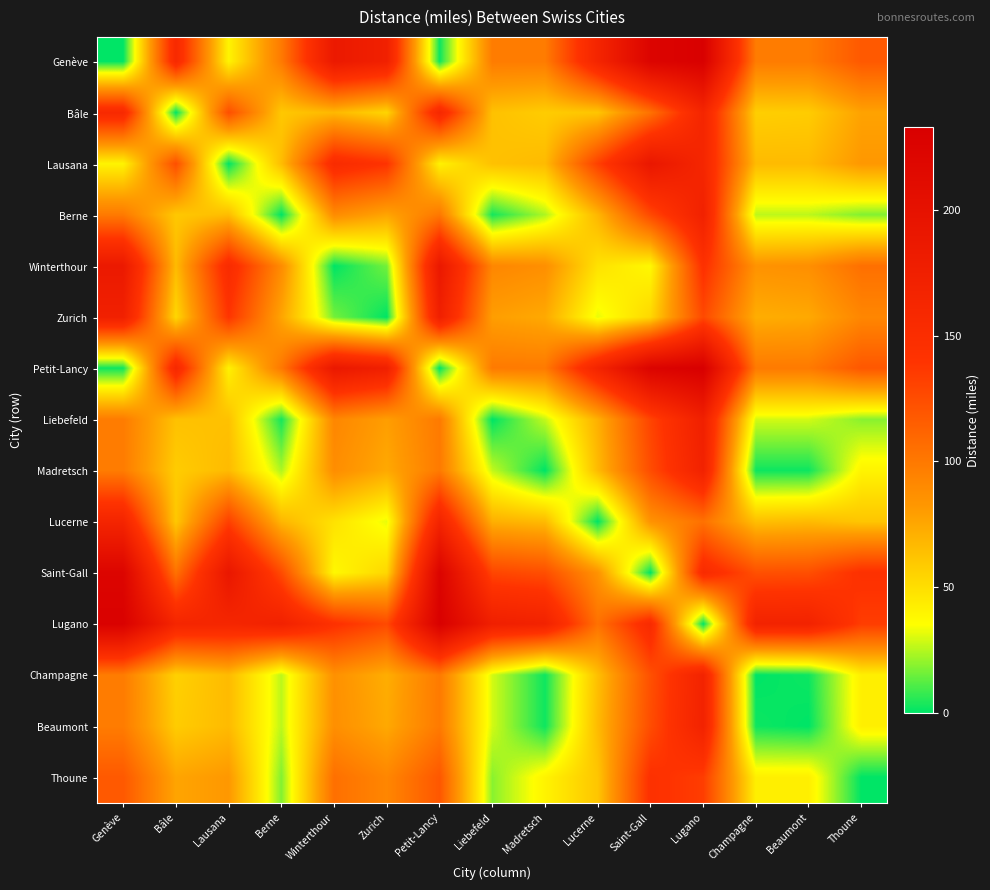

Which series has the largest total across all categories?

Lugano